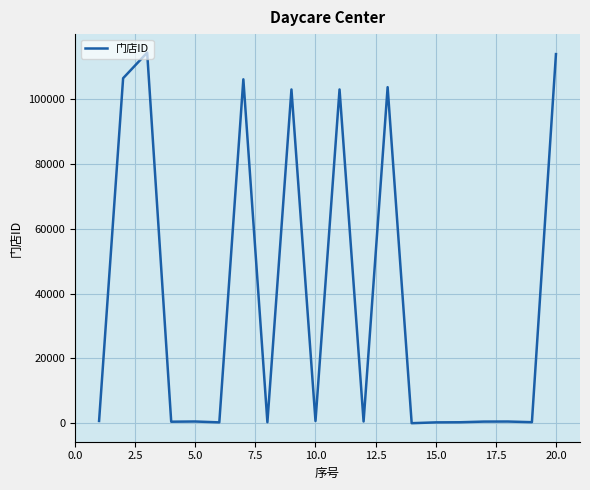

What is the difference between the maximum and minimum values?

114230